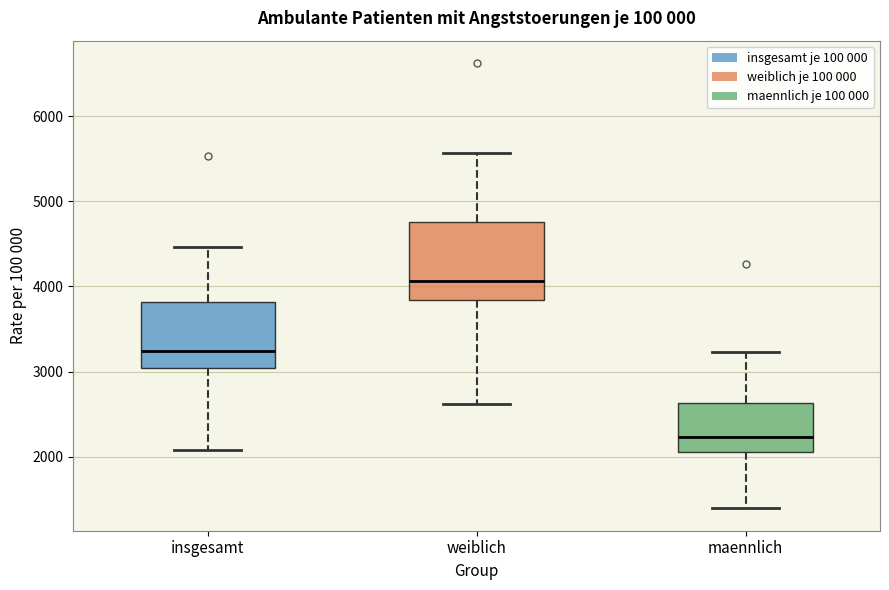

Where is the upper edge of the box for weiblich on the y-axis? The values are not printed on the chart, so give them approximately, as read against the axis.

4800